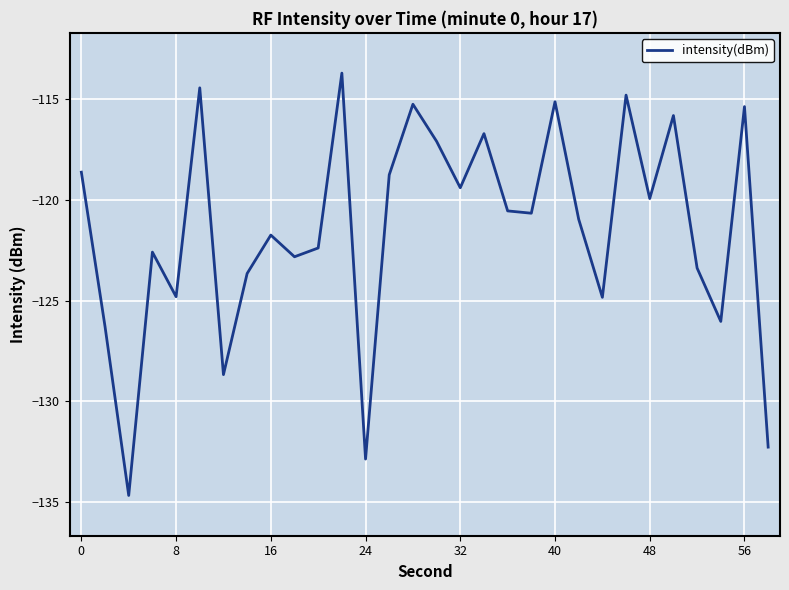

What is the difference between the second highest and second lowest values?

18.4